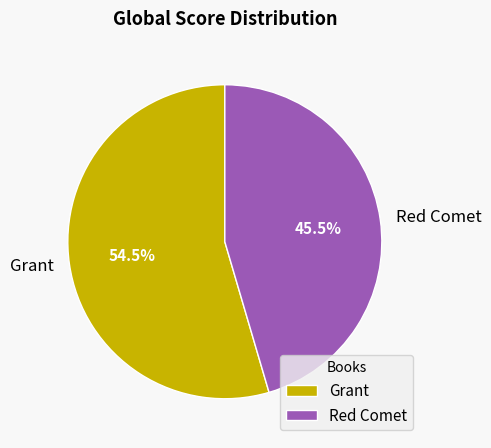

What is the largest slice in the pie chart?

Grant